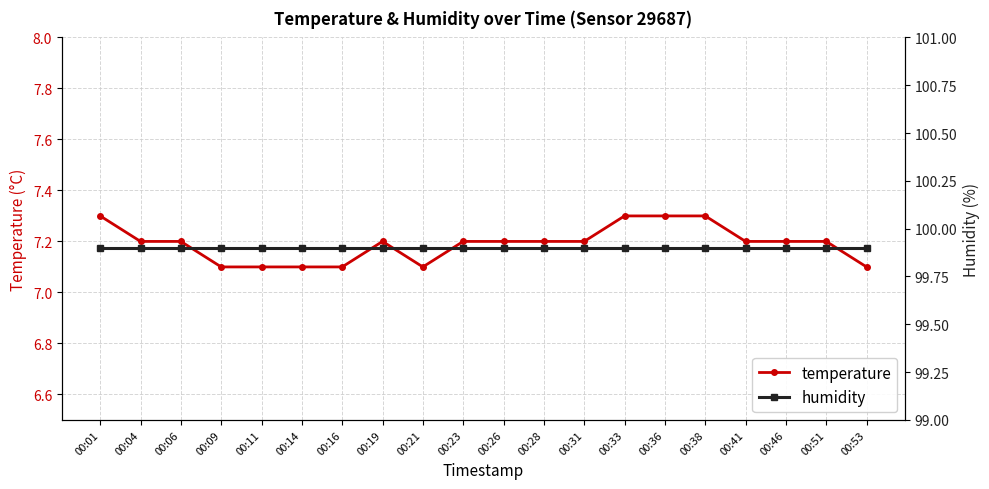

Rank the categories by humidity value from highest to lowest.

00:01, 00:04, 00:06, 00:09, 00:11, 00:14, 00:16, 00:19, 00:21, 00:23, 00:26, 00:28, 00:31, 00:33, 00:36, 00:38, 00:41, 00:46, 00:51, 00:53